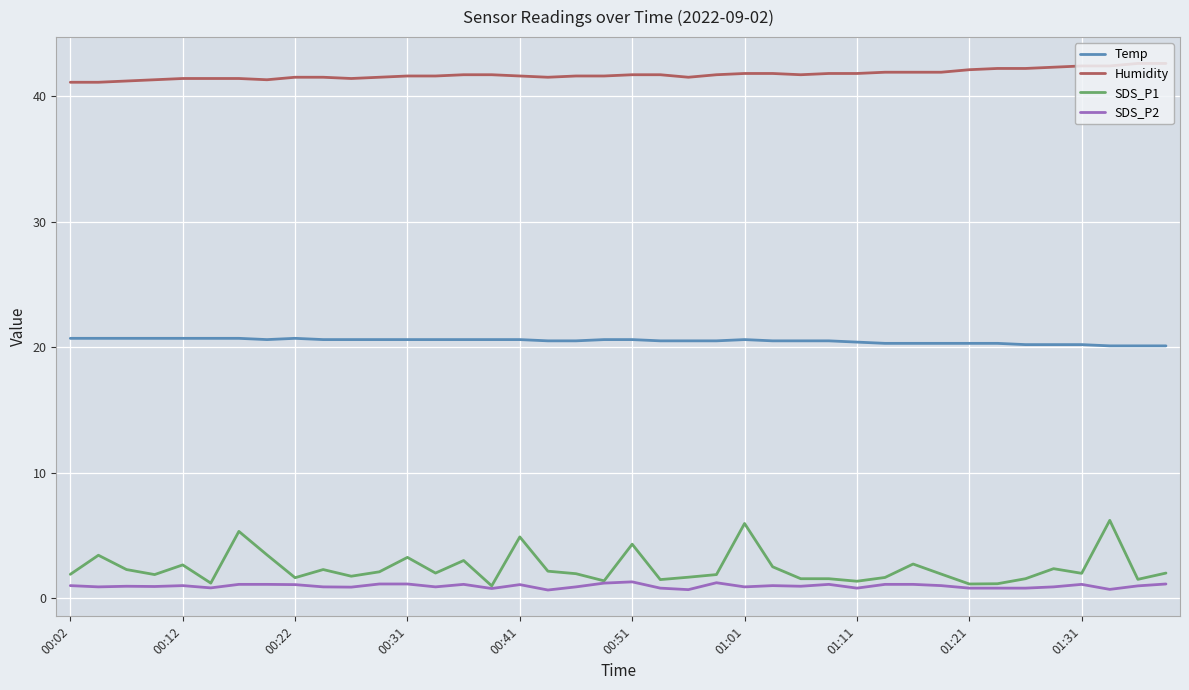

Which series has the largest total across all categories?

Humidity